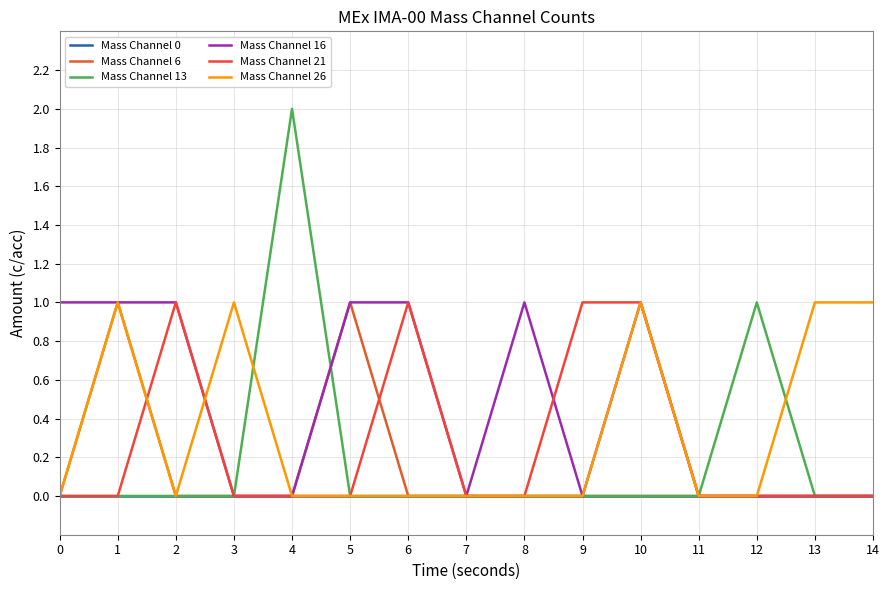

Is this an area chart (filled region under the line)?

No